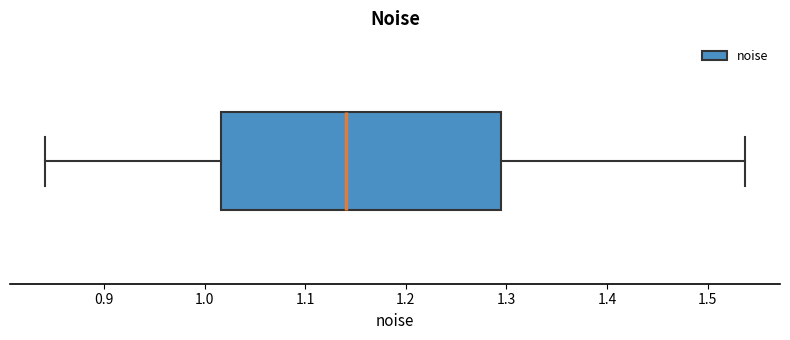

Read this box plot against the x-axis: the position of the median line, the range covered by the box, and the ends of both whiskers. The values are not printed on the chart, so give them approximately, as read against the axis.

median 1.14, box 1.02 to 1.29, whiskers 0.84 to 1.54